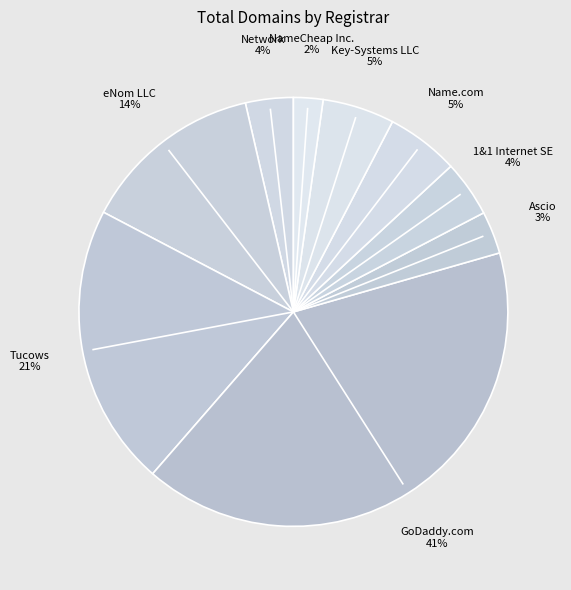

How many segments does this pie chart have?

9